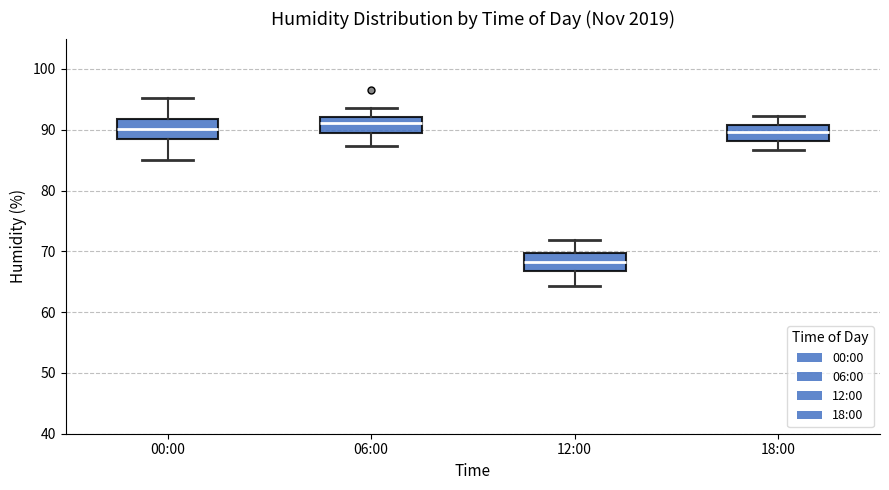

Reading left to right, read every box against the y-axis: the position of its median line, the range the box covers, and the ends of its whiskers. The values are not printed on the chart, so give them approximately, as read against the axis.

00:00: median 90, box 88 to 92, whiskers 85 to 95
06:00: median 91, box 89 to 92, whiskers 87 to 94
12:00: median 68, box 67 to 70, whiskers 64 to 72
18:00: median 90, box 88 to 91, whiskers 87 to 92